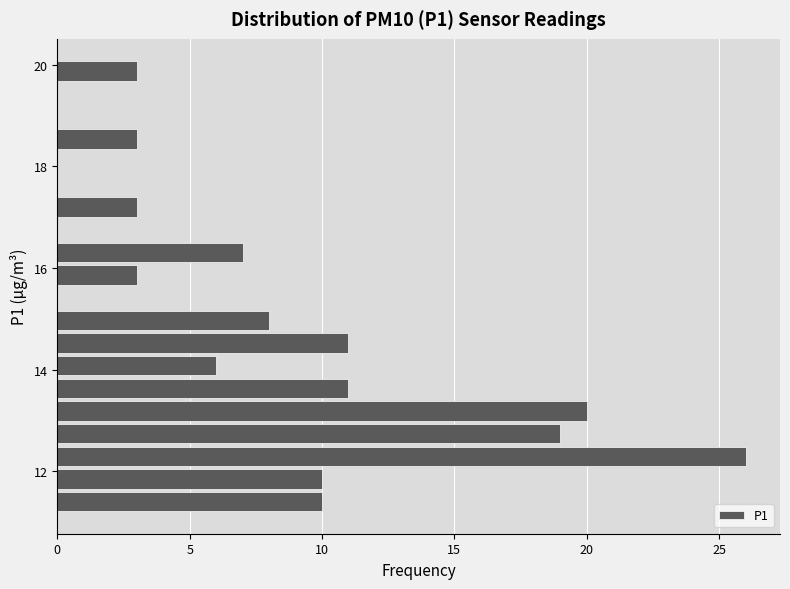

Read against the y-axis, roughly where is the centre of the longest bar?

12.2